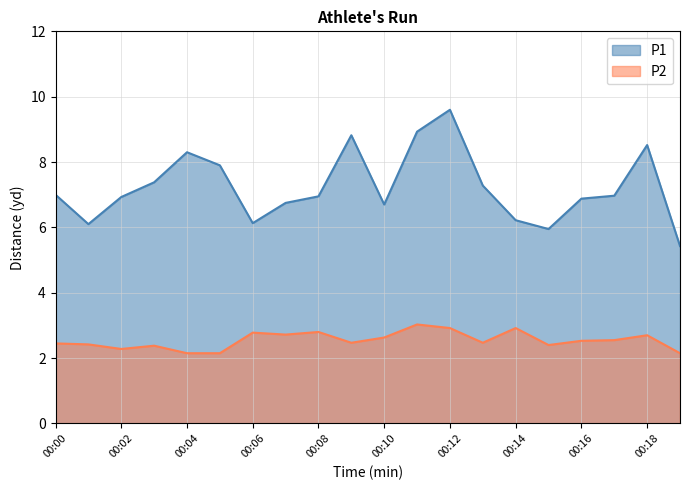

Reading left to right, what are all the values shown in this chart?

P1: 7.0	6.1	6.9	7.4	8.3	7.9	6.1	6.8	7.0	8.8	6.7	8.9	9.6	7.3	6.2	6.0	6.9	7.0	8.5	5.4
P2: 2.5	2.4	2.3	2.4	2.1	2.1	2.8	2.7	2.8	2.5	2.6	3.0	2.9	2.5	2.9	2.4	2.5	2.5	2.7	2.1